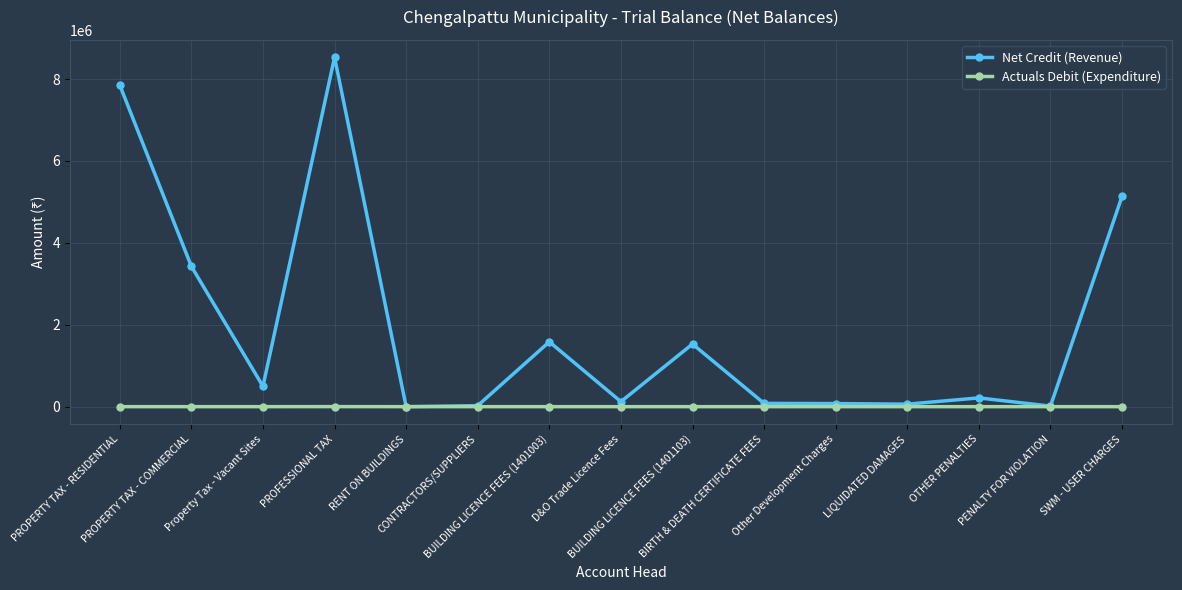

What is the label of the 11th point from the left?

Other Development Charges